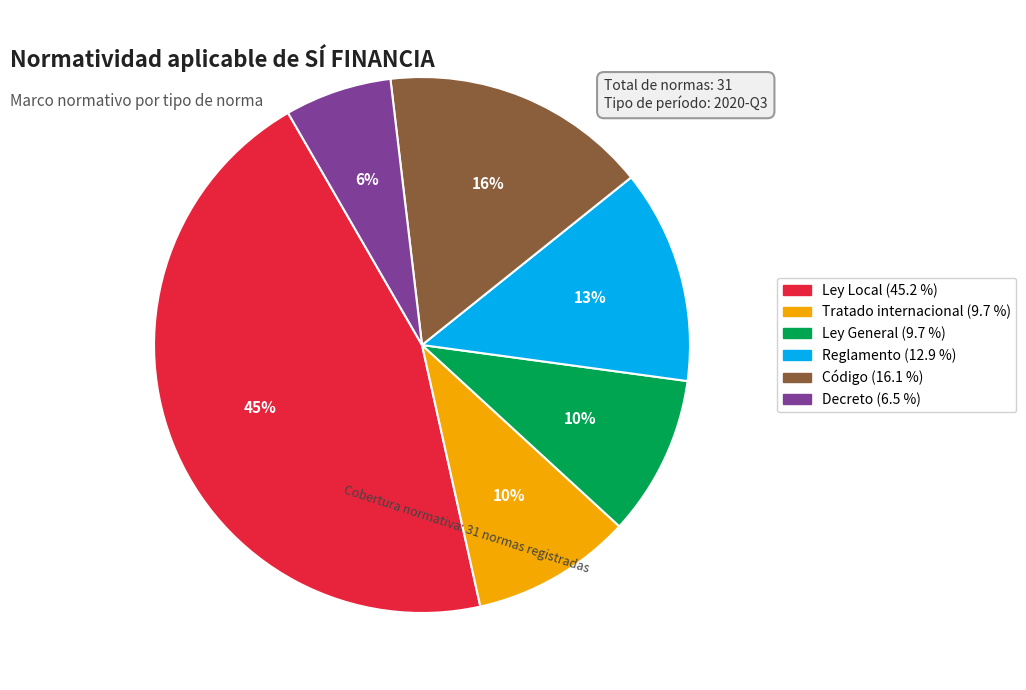

Do Ley Local and Reglamento together represent more than half of the pie?

Yes